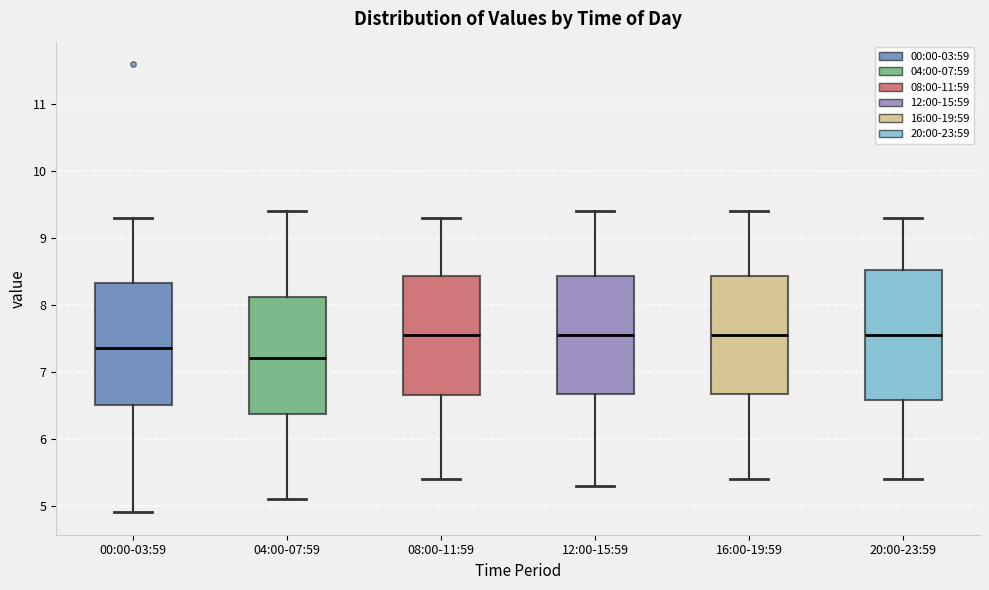

Reading left to right, read every box against the y-axis: the position of its median line, the range the box covers, and the ends of its whiskers. The values are not printed on the chart, so give them approximately, as read against the axis.

00:00-03:59: median 7.4, box 6.5 to 8.3, whiskers 4.9 to 9.3
04:00-07:59: median 7.2, box 6.4 to 8.1, whiskers 5.1 to 9.4
08:00-11:59: median 7.6, box 6.7 to 8.4, whiskers 5.4 to 9.3
12:00-15:59: median 7.6, box 6.7 to 8.4, whiskers 5.3 to 9.4
16:00-19:59: median 7.6, box 6.7 to 8.4, whiskers 5.4 to 9.4
20:00-23:59: median 7.6, box 6.6 to 8.5, whiskers 5.4 to 9.3